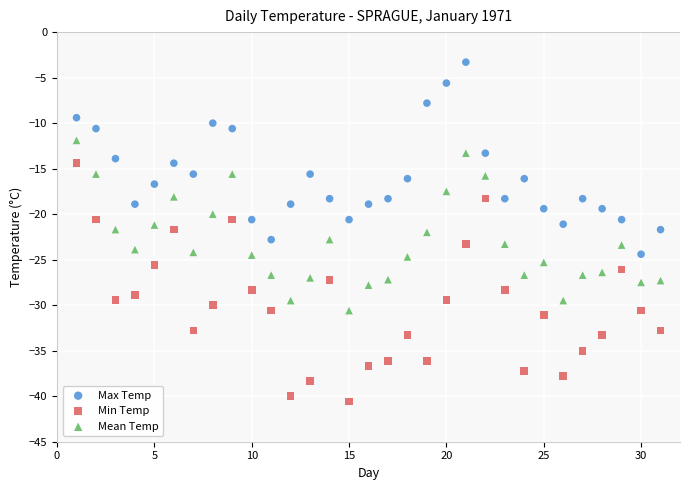

What is the X range (max minus min) for the scatter plot?

30.0